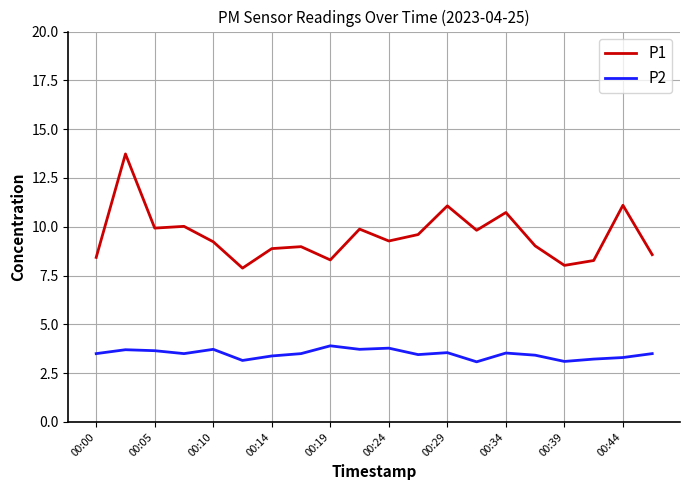

Which series has the largest total across all categories?

P1